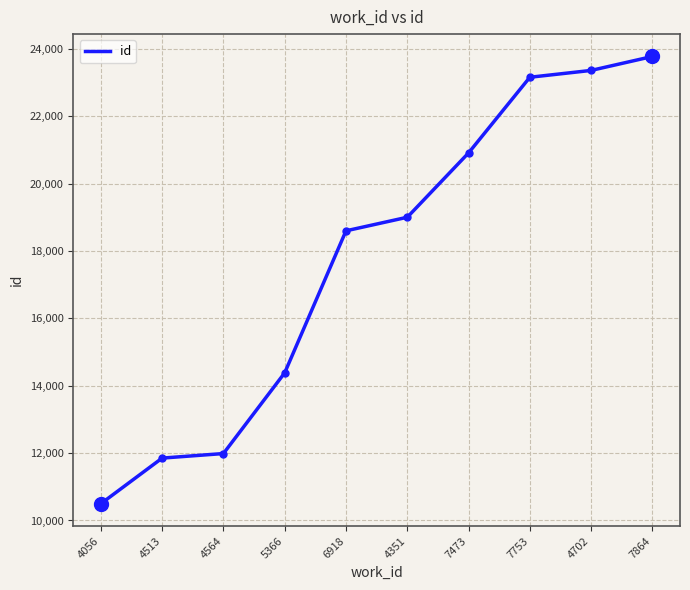

Reading right to left, extract all data points from this chart.

7864=23775	4702=23361	7753=23158	7473=20912	4351=19002	6918=18599	5366=14384	4564=11987	4513=11852	4056=10498